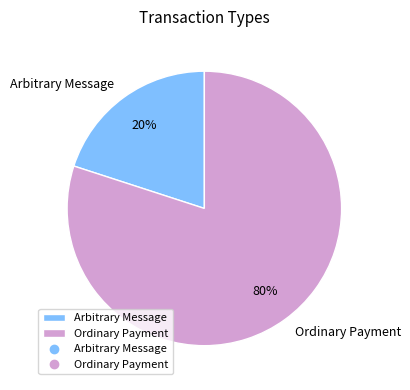

What is the ratio of the value at Ordinary Payment to the value at Arbitrary Message?

4.0